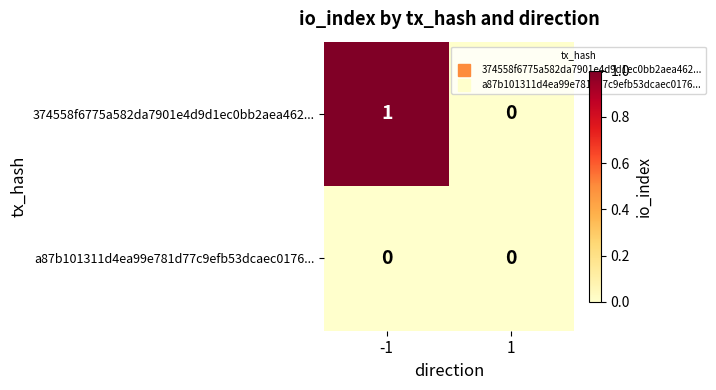

Count the number of data series in this chart.

2